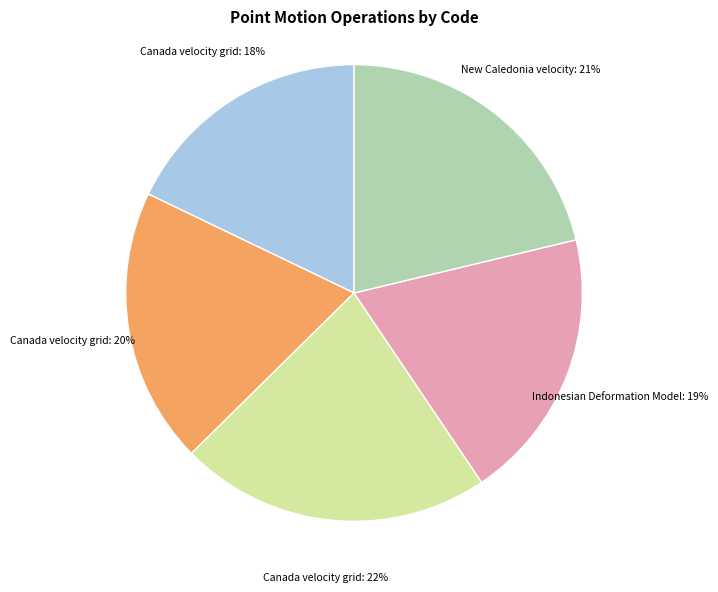

Is there any slice that represents more than half of the pie?

No